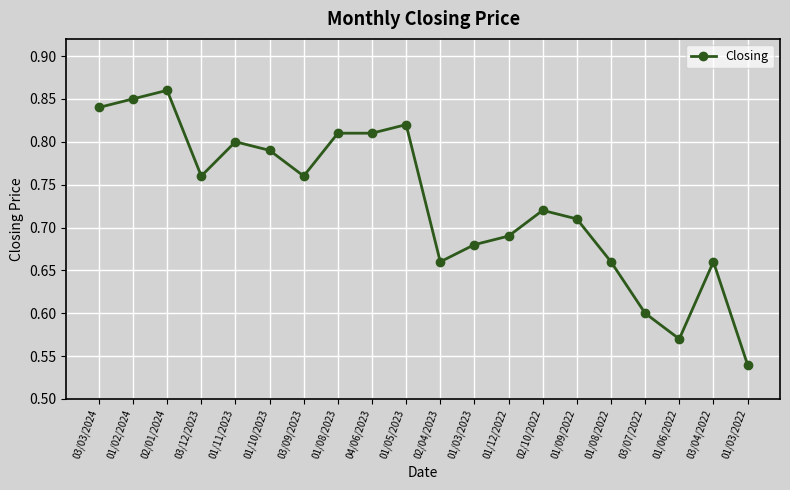

What position from the left is 04/06/2023?

9